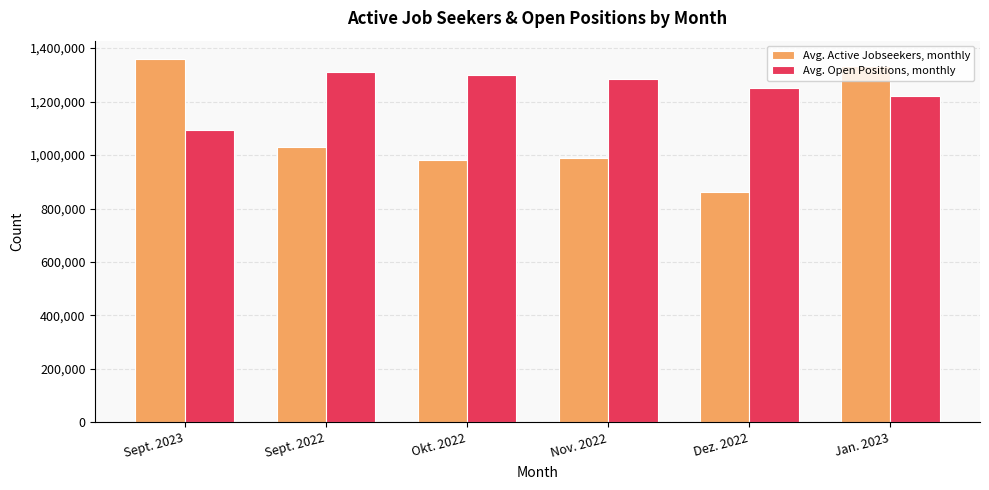

List the series in order of their peak value, highest first.

Avg. Active Jobseekers, monthly, Avg. Open Positions, monthly